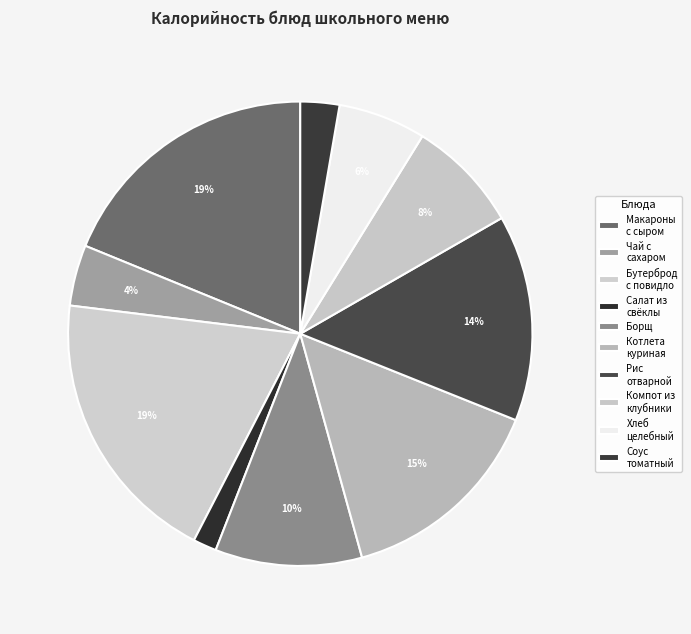

Count the number of slices in the pie.

10